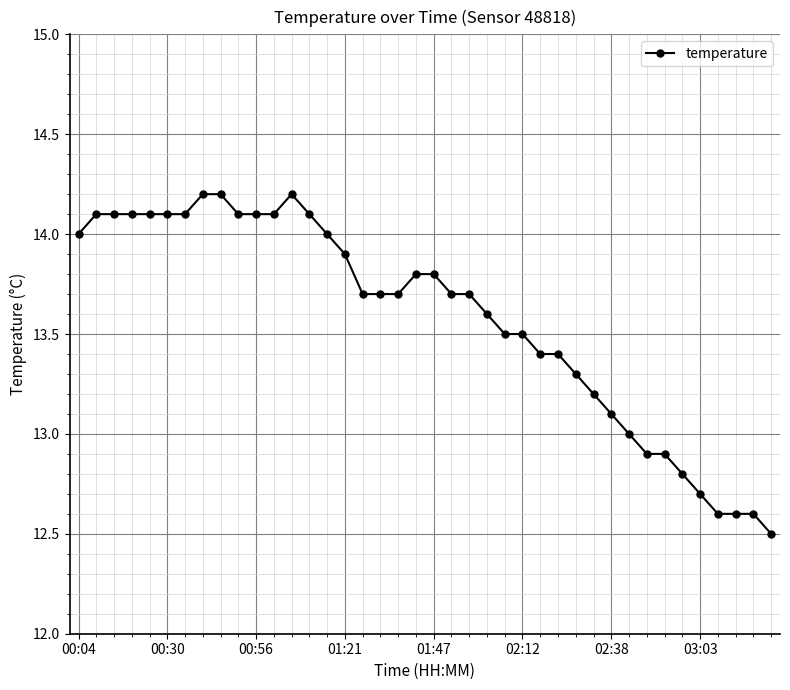

What is the maximum value shown in the chart?

14.2